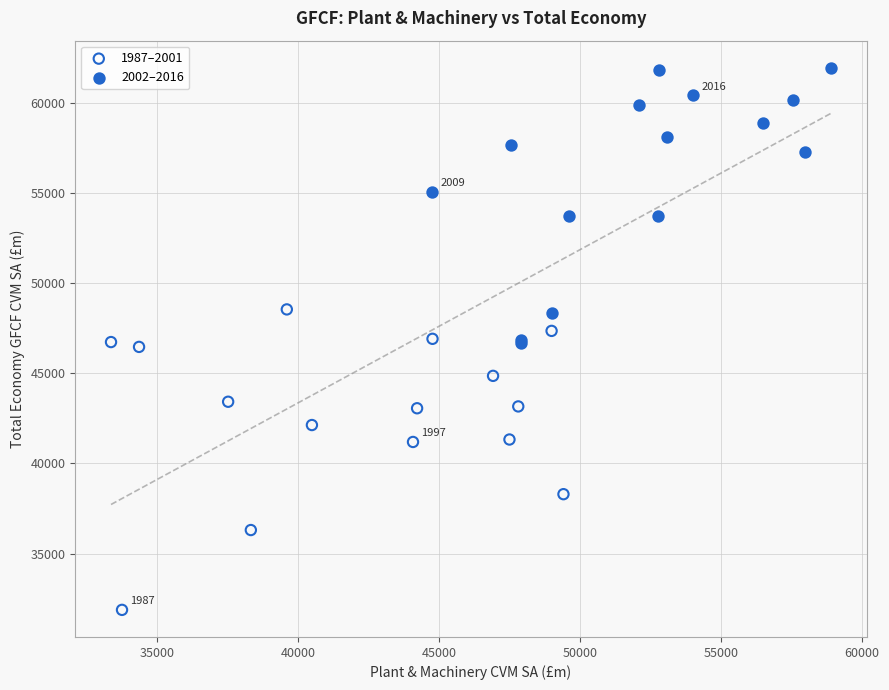

Which series reaches the minimum Y coordinate?

1987–2001